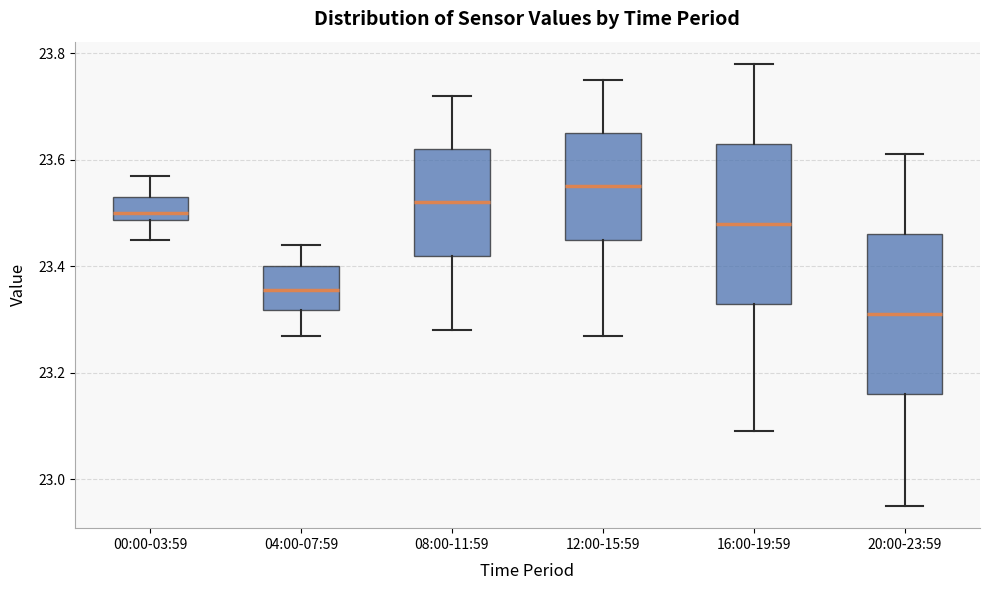

Which box's median line is the lowest?

20:00-23:59